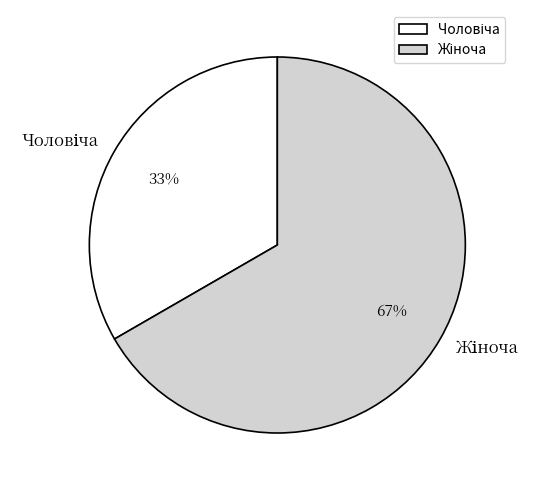

To the nearest percent, what is the average slice percentage?

50%